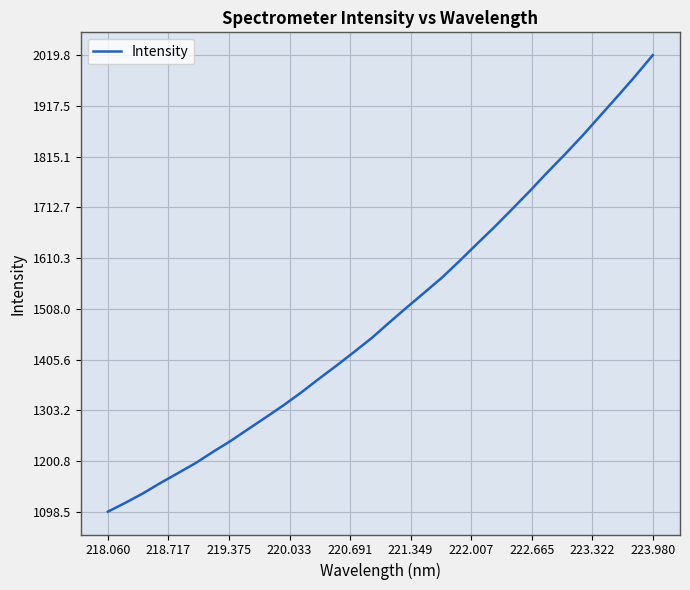

What is the greatest value displayed?

2019.8